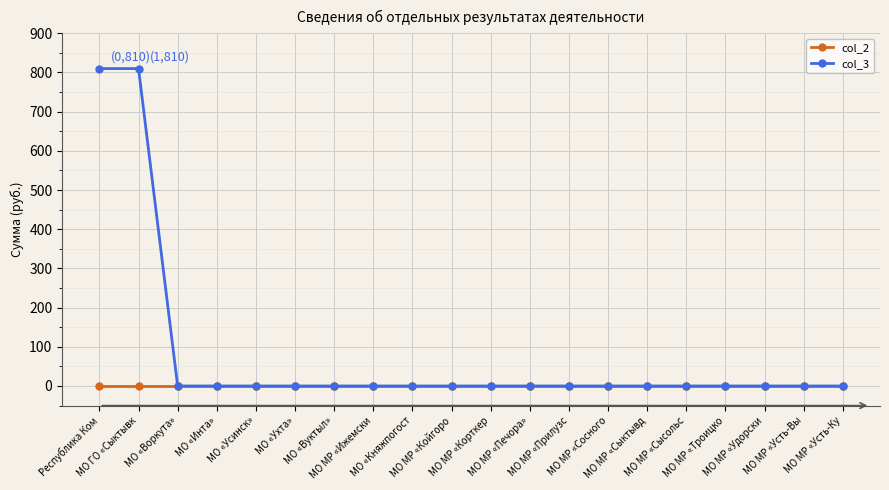

Reading left to right, what are all the values shown in this chart?

col_2: 0	0	0	0	0	0	0	0	0	0	0	0	0	0	0	0	0	0	0	0
col_3: 810	810	0	0	0	0	0	0	0	0	0	0	0	0	0	0	0	0	0	0